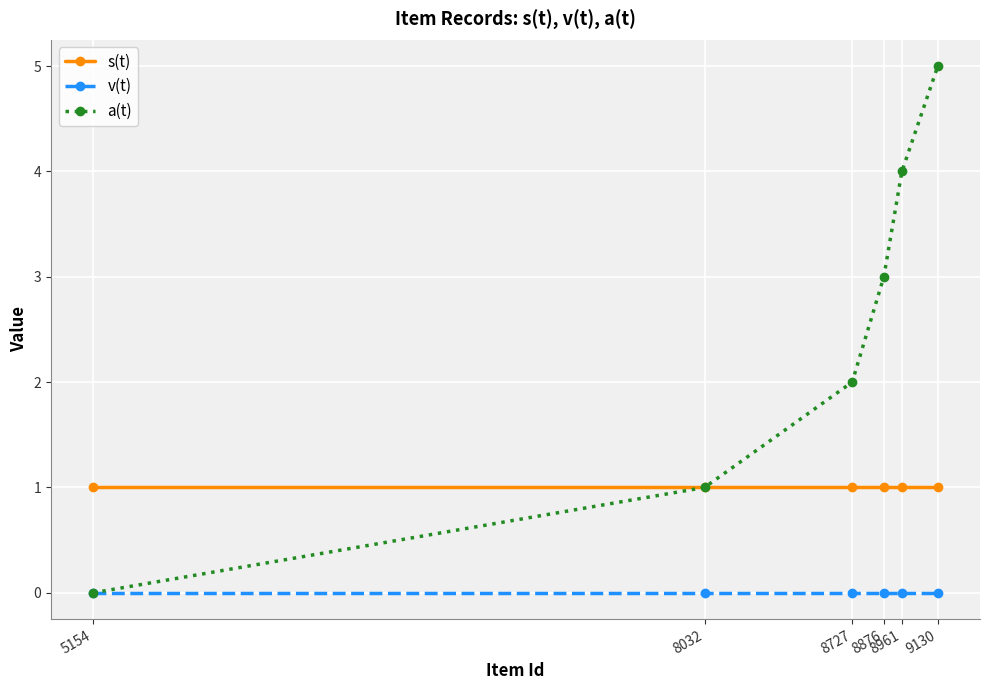

Which series has the largest total across all categories?

a(t)